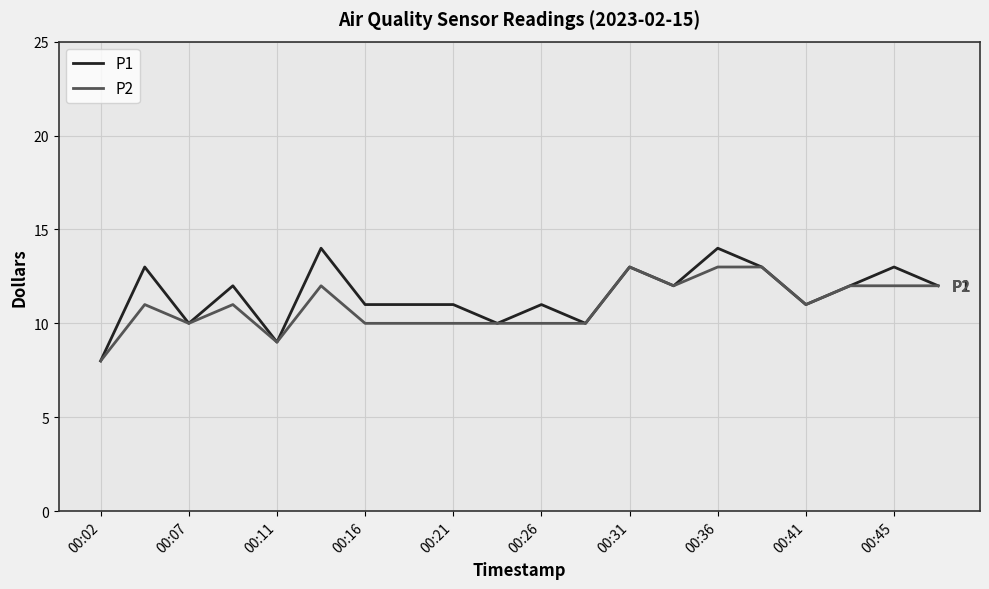

What is the minimum value shown in the chart?

8